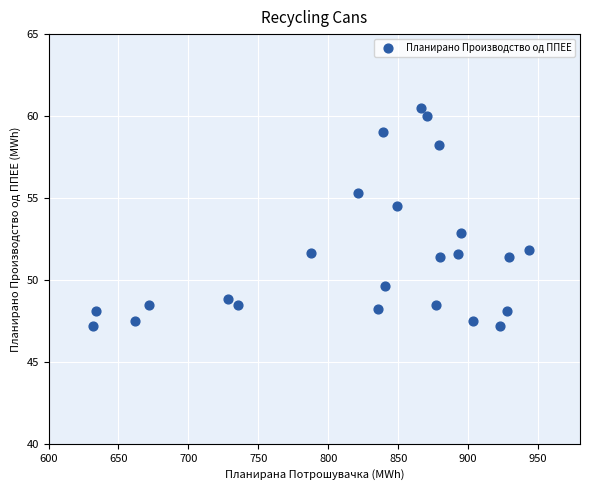

What is the range of X values (max minus min)?

311.8